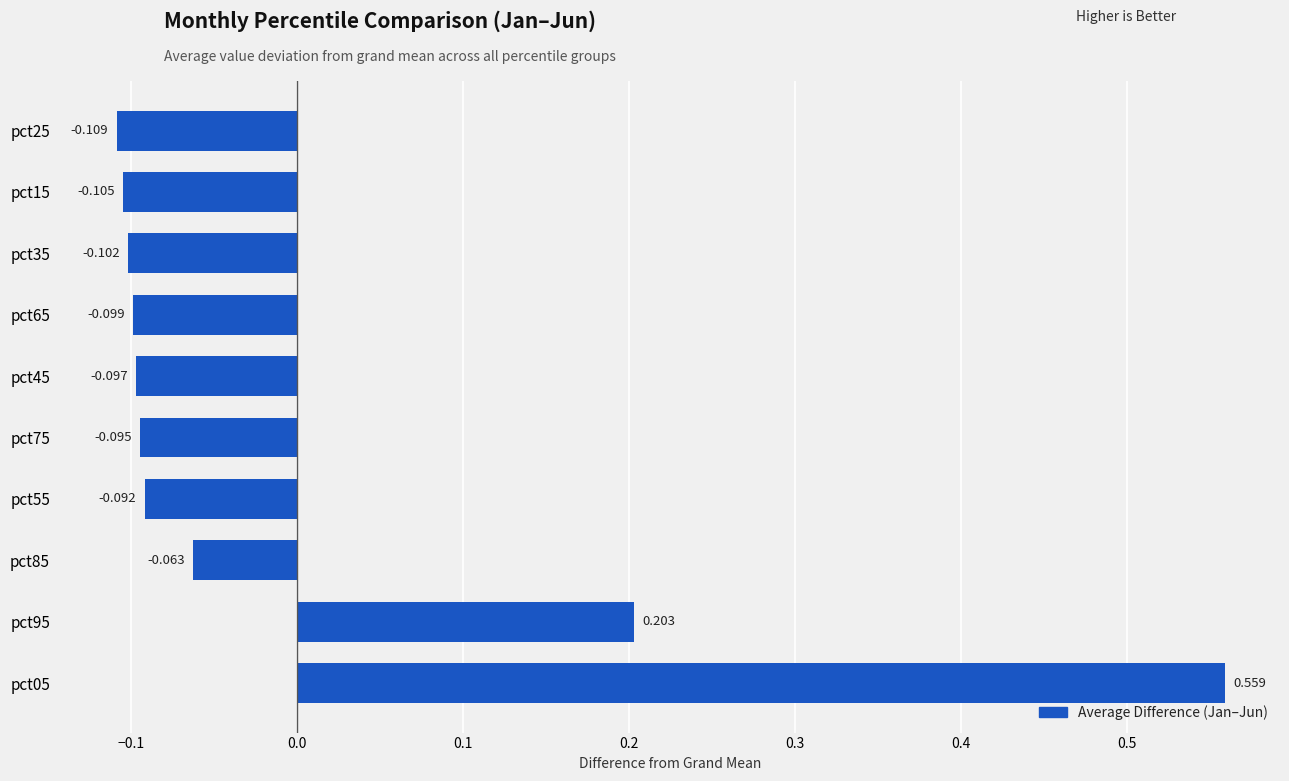

Rank the categories by value from highest to lowest.

pct05, pct95, pct85, pct55, pct75, pct45, pct65, pct35, pct15, pct25